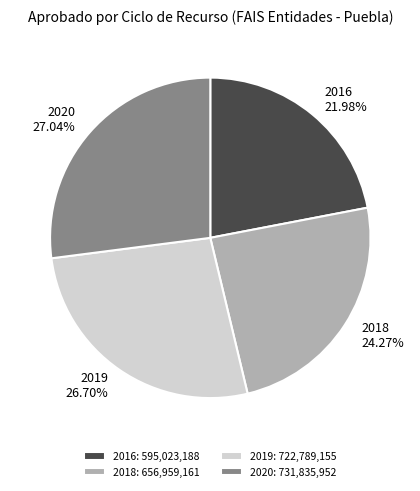

How many slices are in this pie chart?

4